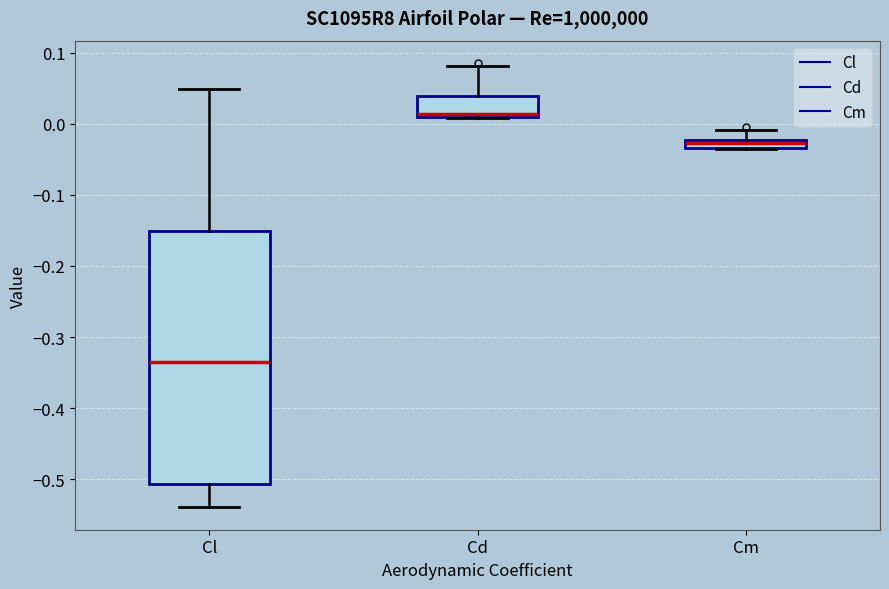

Comparing the boxes themselves (not the whiskers), which one is the tallest?

Cl